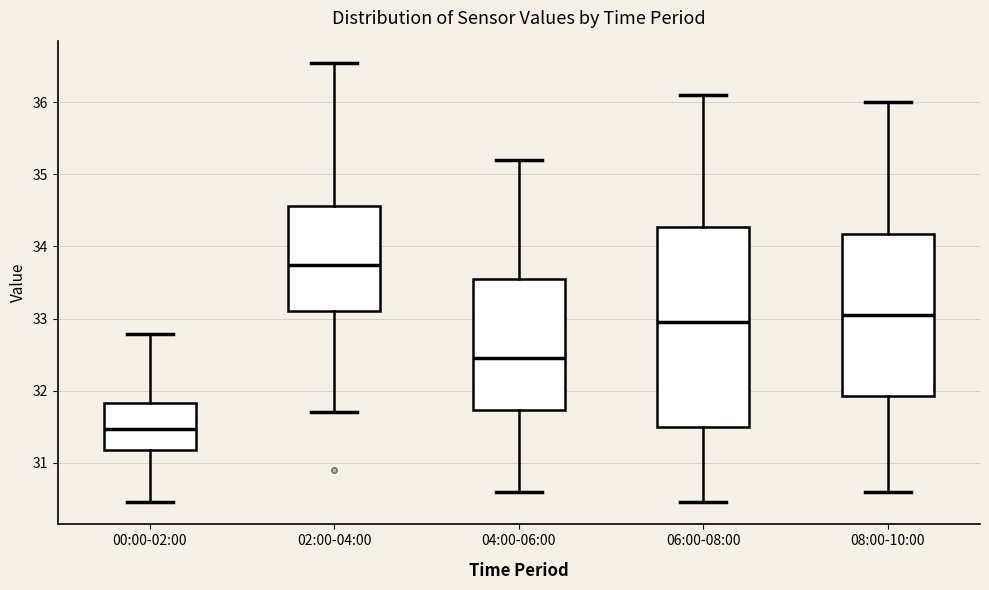

Reading left to right, transcribe this box plot: for each box, give where its median line is, the range the box spans, and where its two whiskers end, as read against the y-axis. The values are not printed on the chart, so give them approximately, as read against the axis.

00:00-02:00: median 31.5, box 31.2 to 31.8, whiskers 30.5 to 32.8
02:00-04:00: median 33.8, box 33.1 to 34.6, whiskers 31.7 to 36.6
04:00-06:00: median 32.5, box 31.7 to 33.6, whiskers 30.6 to 35.2
06:00-08:00: median 33.0, box 31.5 to 34.3, whiskers 30.5 to 36.1
08:00-10:00: median 33.1, box 31.9 to 34.2, whiskers 30.6 to 36.0